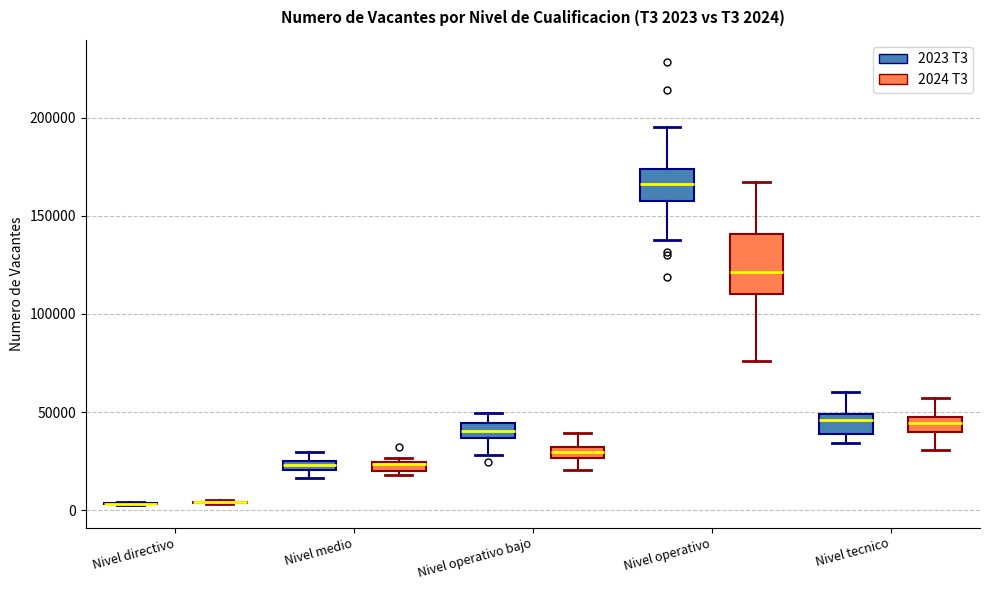

Comparing the boxes themselves (not the whiskers), which one is the tallest?

Nivel operativo (2024 T3)